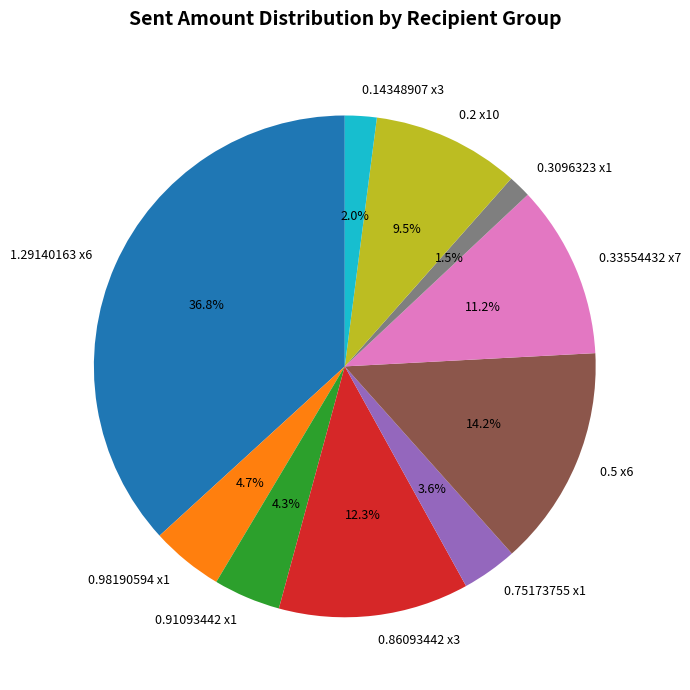

Between 0.86093442 x3 and 0.5 x6, which is larger?

0.5 x6